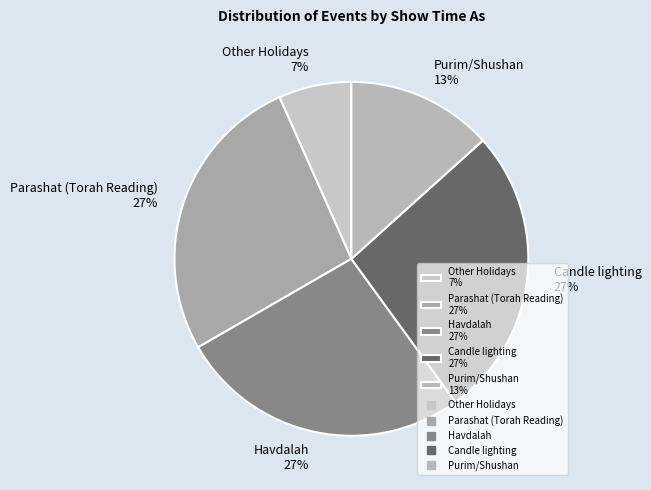

Which category has the smallest portion of the pie?

Other Holidays 7%